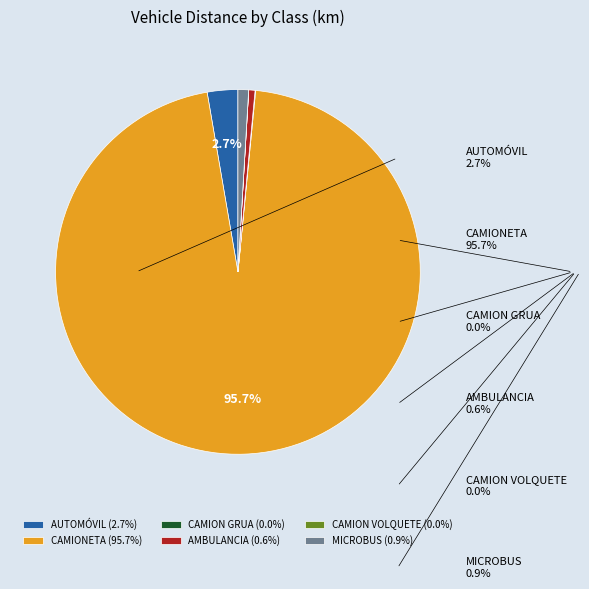

Combined, do AMBULANCIA and MICROBUS account for over 50%?

No